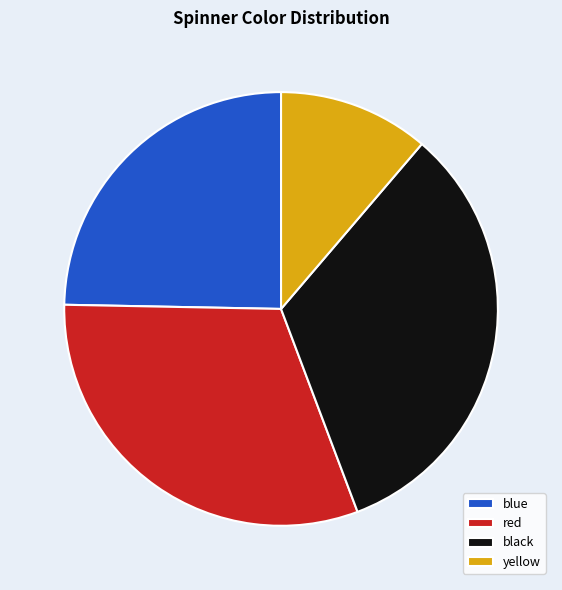

Which slice is the smallest?

yellow